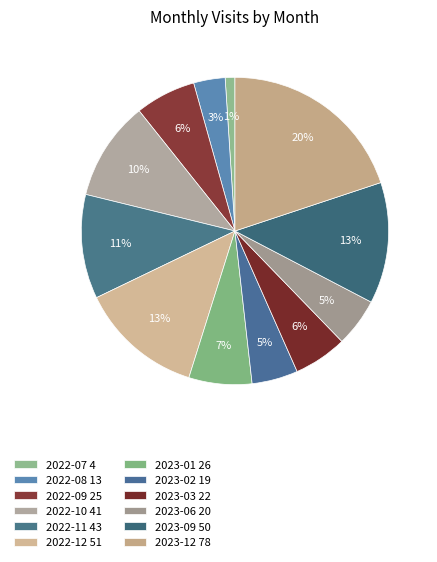

How many segments does this pie chart have?

12